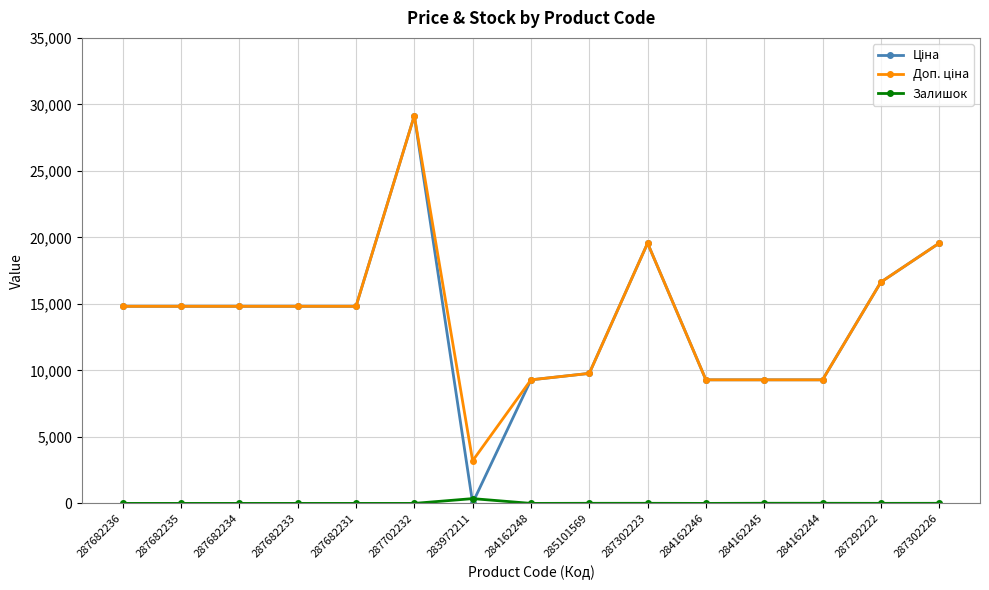

What is the difference between the highest and lowest values at 287682236?

14817.6